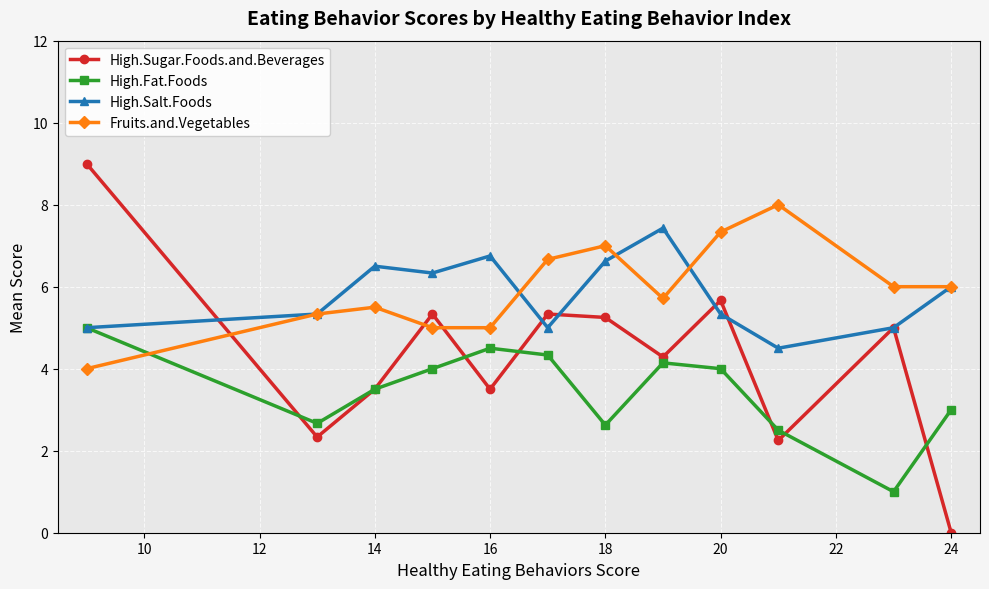

What is the highest value of the High.Sugar.Foods.and.Beverages series?

9.0